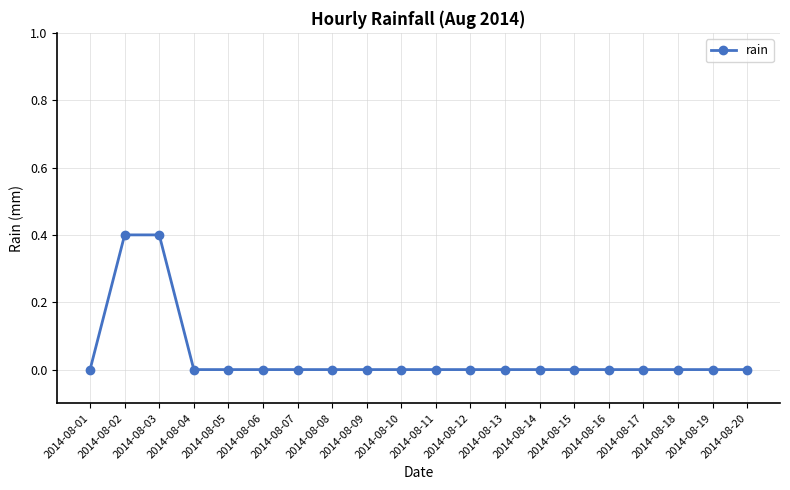

The chart shows a value of 0.2 at 2014-08-01. True or false?

False